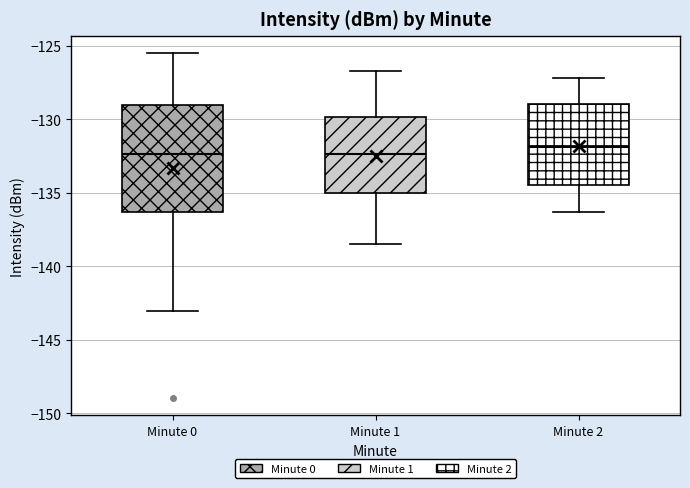

Where is the upper edge of the box for Minute 1 on the y-axis? The values are not printed on the chart, so give them approximately, as read against the axis.

-130.0